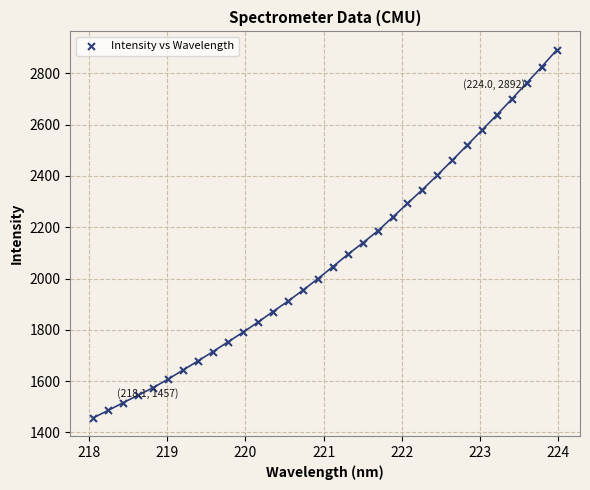

What is the range of X values (max minus min)?

5.9